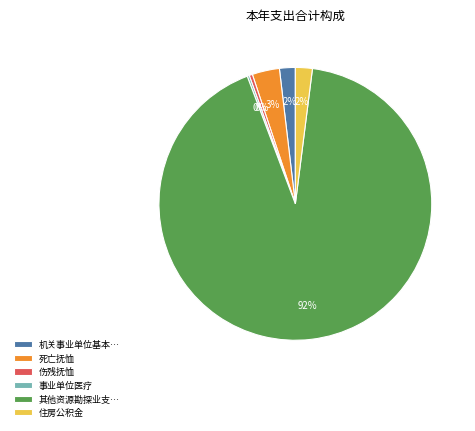

Combined, do 其他资源勘探业支… and 机关事业单位基本… account for over 50%?

Yes